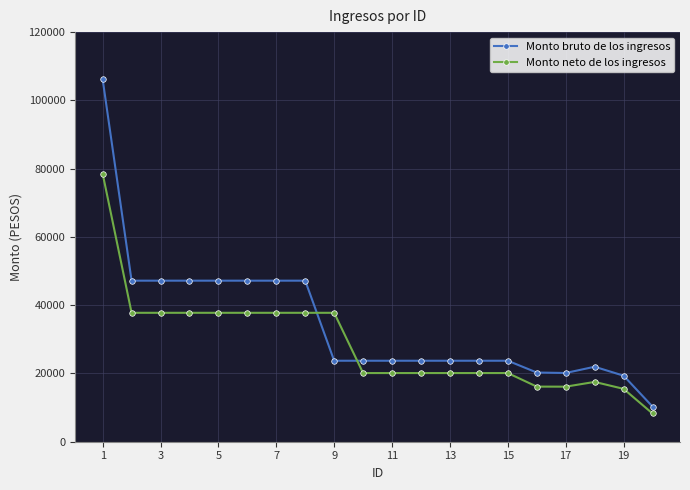

Which series has the largest range (max minus min)?

Monto bruto de los ingresos